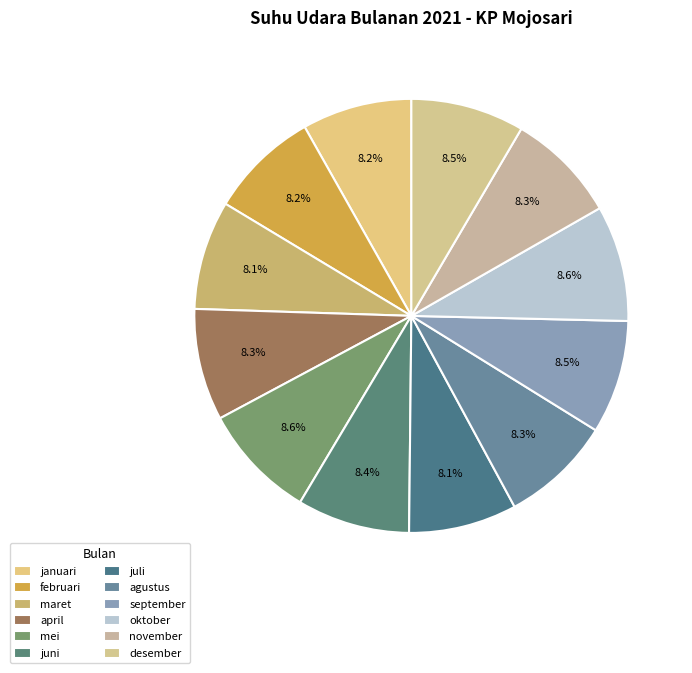

Is there any slice that represents more than half of the pie?

No